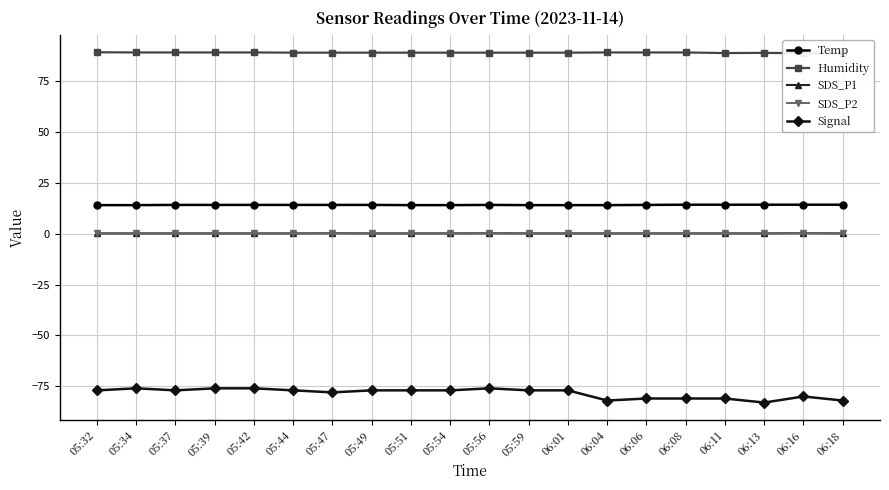

At which category does Humidity reach its first local valley?

06:11